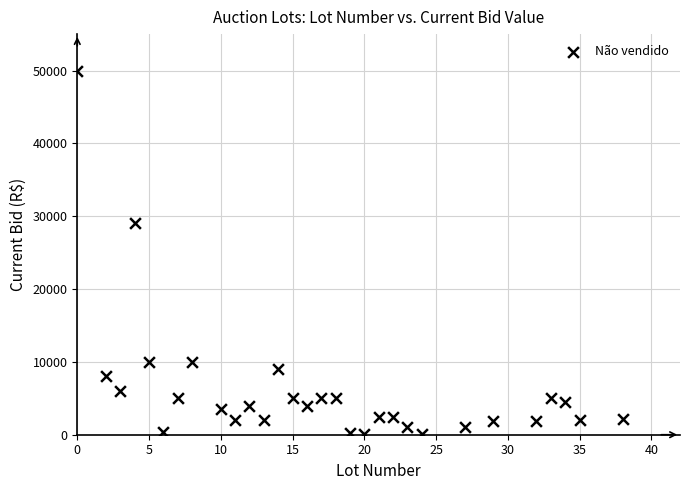

What Y value in the scatter plot is closest to 25050?

29000